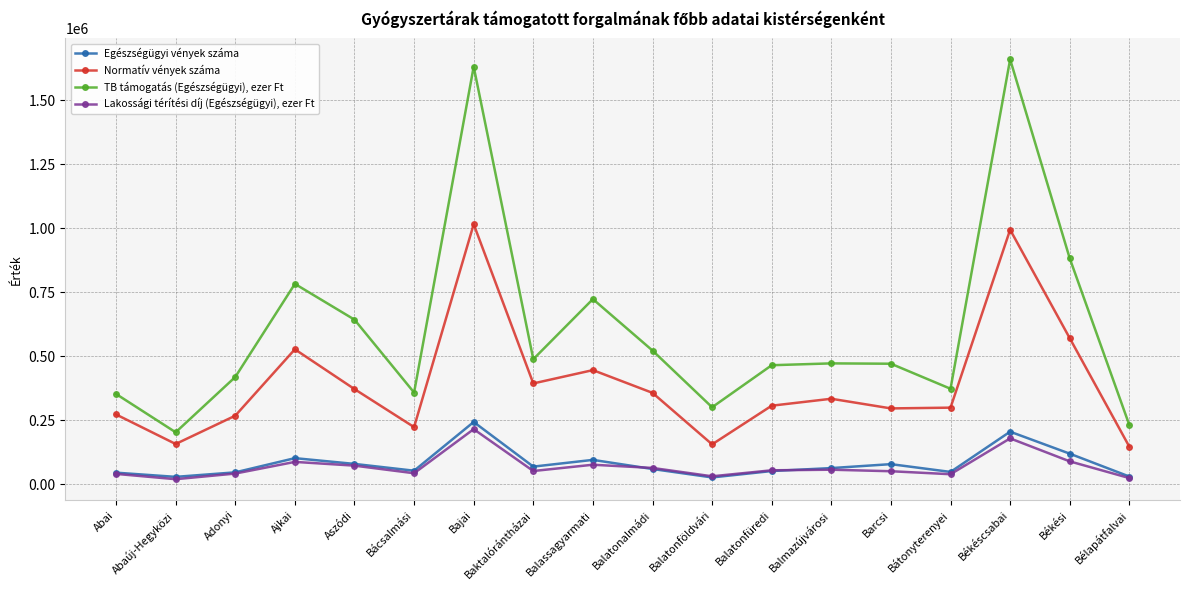

At how many categories does at least one series exceed 978893?

2